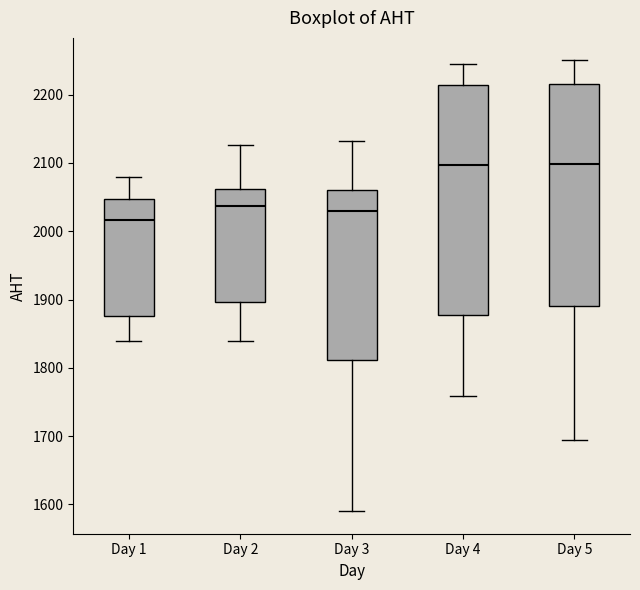

Reading left to right, transcribe this box plot: for each box, give where its median line is, the range the box spans, and where its two whiskers end, as read against the y-axis. The values are not printed on the chart, so give them approximately, as read against the axis.

Day 1: median 2020, box 1880 to 2050, whiskers 1840 to 2080
Day 2: median 2040, box 1900 to 2060, whiskers 1840 to 2130
Day 3: median 2030, box 1810 to 2060, whiskers 1590 to 2130
Day 4: median 2100, box 1880 to 2210, whiskers 1760 to 2240
Day 5: median 2100, box 1890 to 2220, whiskers 1690 to 2250